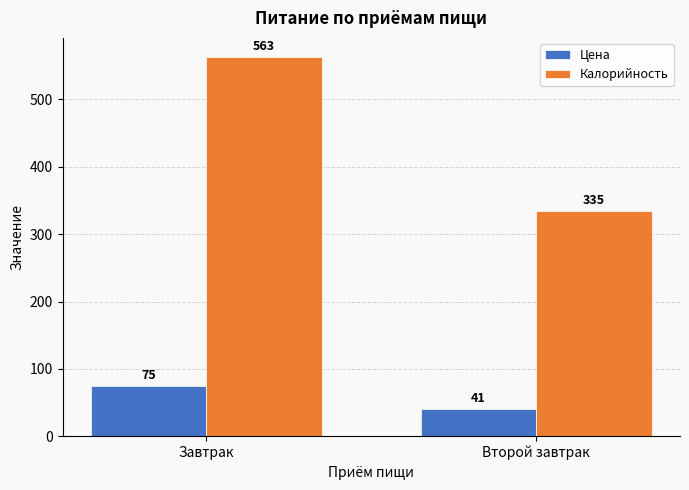

What position from the left is Второй завтрак?

2